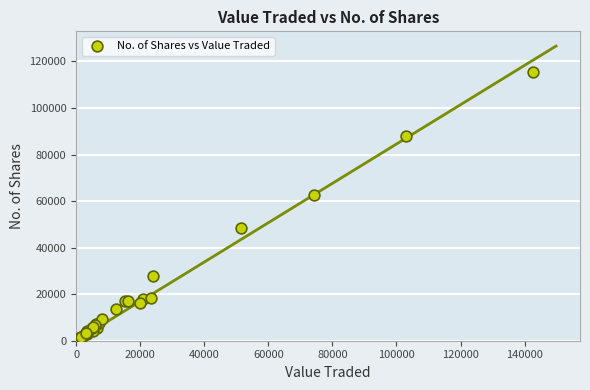

What Y value in the scatter plot is closest to 57829?

62591